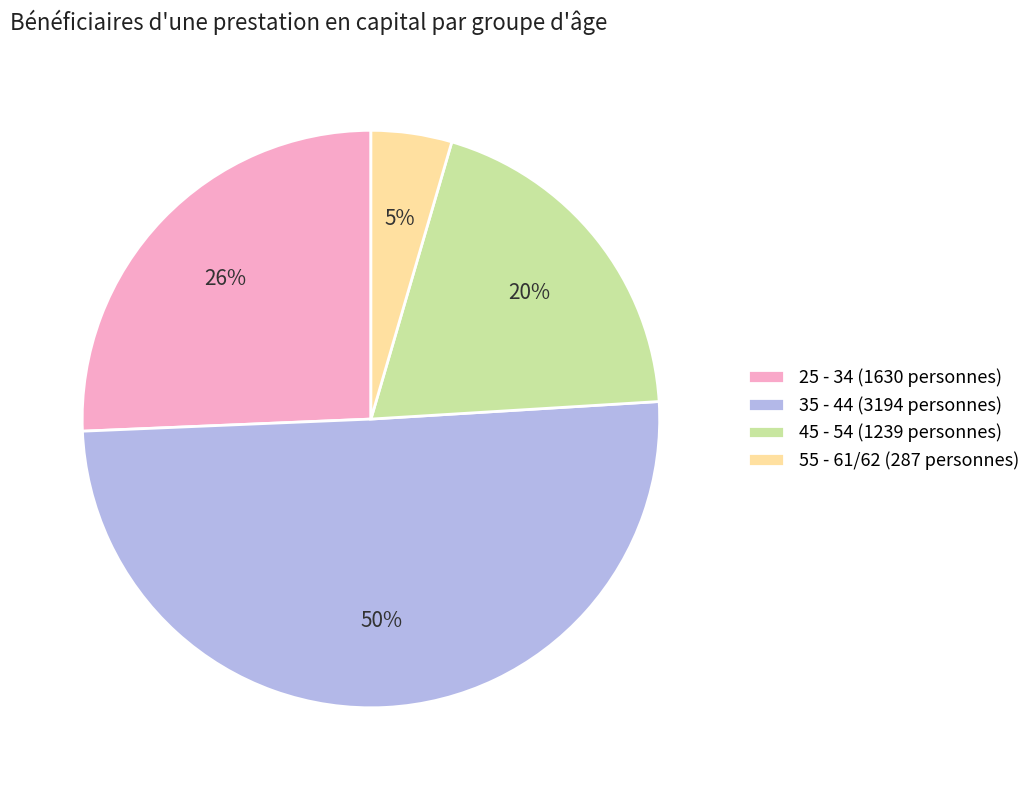

To the nearest percent, what portion does 45 - 54 (1239 personnes) represent?

20%